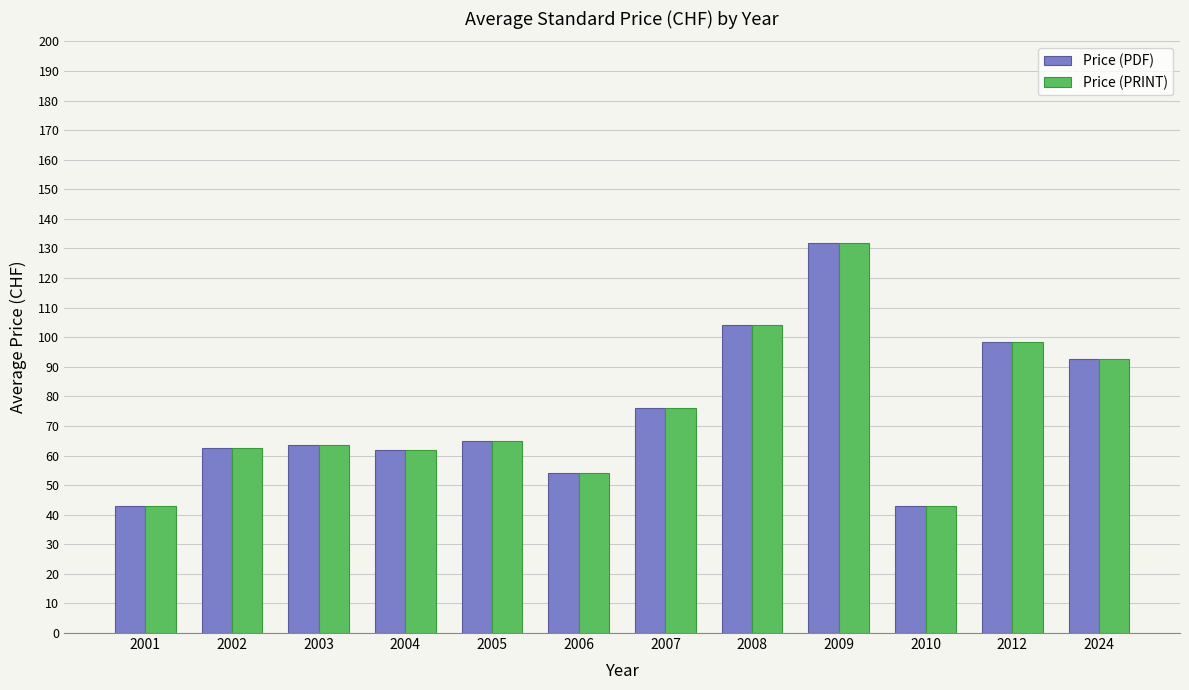

Is the value of Price (PDF) at 2012 greater than the value of Price (PRINT) at 2008?

No